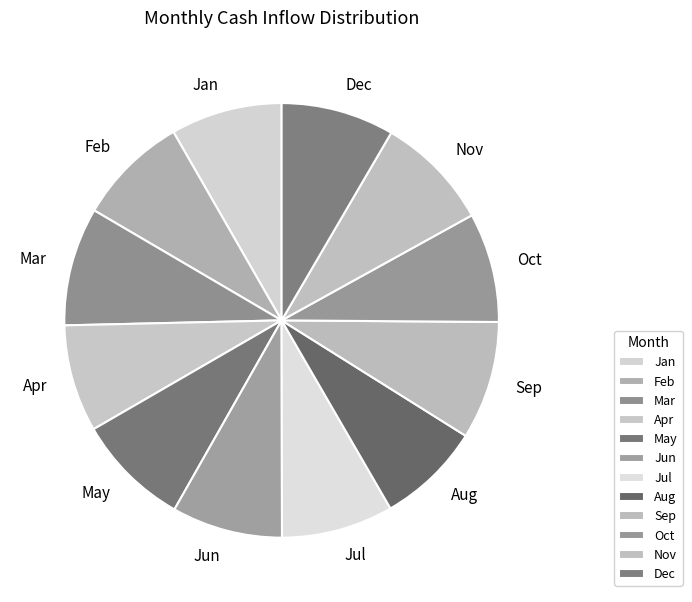

Do Oct and Nov together represent more than half of the pie?

No